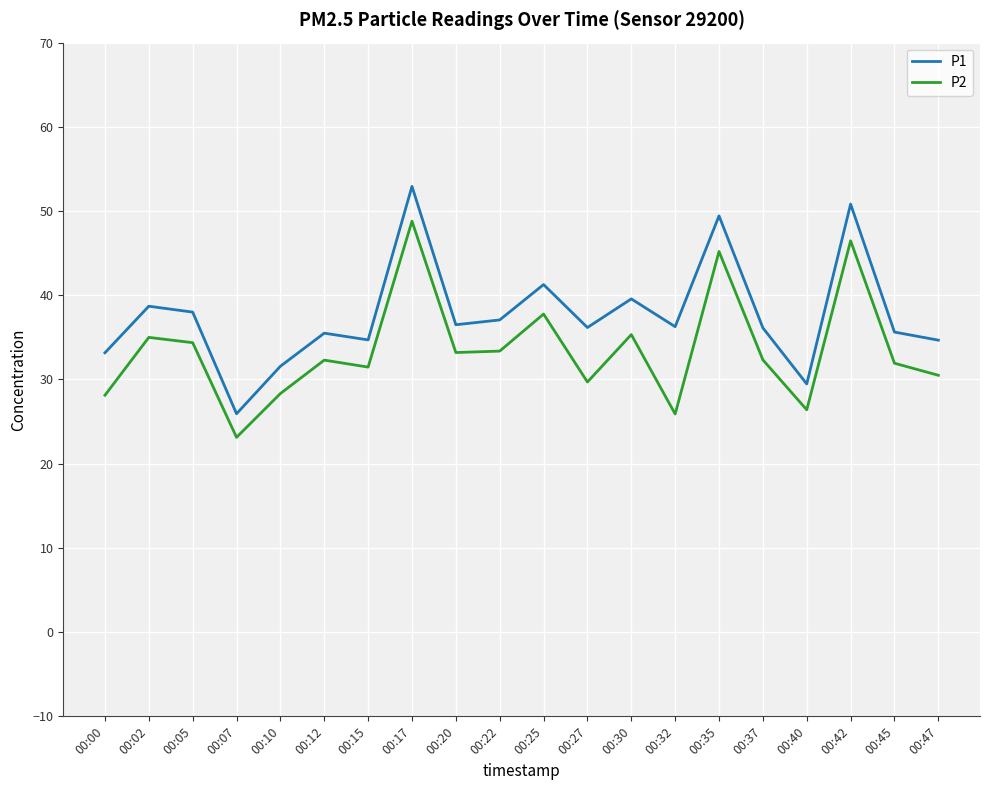

Rank the series by their average value, from highest to lowest.

P1, P2